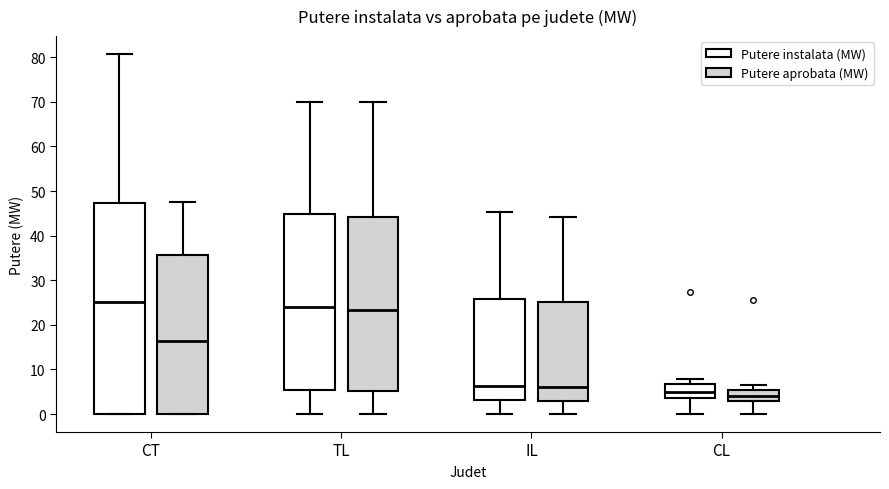

Where is the lower edge of the box for TL (Putere instalata (MW)) on the y-axis? The values are not printed on the chart, so give them approximately, as read against the axis.

5